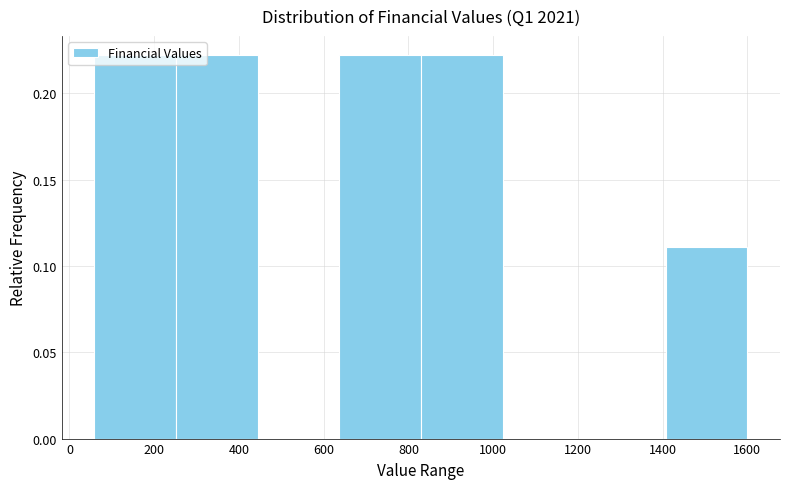

Reading left to right, list every bar in this chart as the range it spans on the x-axis followed by its height. Neither the bar edges nor the heights are printed on the chart, so give them approximately, as read against the axes.

60 to 260: 0.22
260 to 440: 0.22
440 to 640: 0
640 to 820: 0.22
820 to 1020: 0.22
1020 to 1220: 0
1220 to 1400: 0
1400 to 1600: 0.11